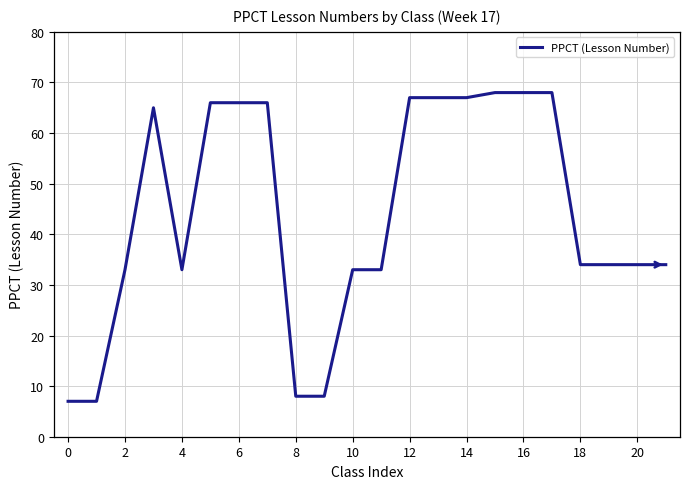

Count the number of data series in this chart.

1